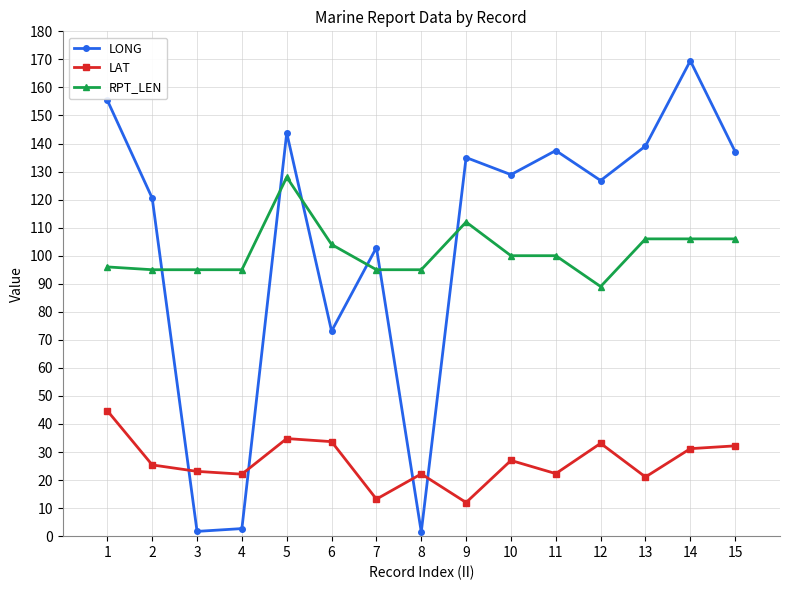

At which label does LAT first exceed 25?

1